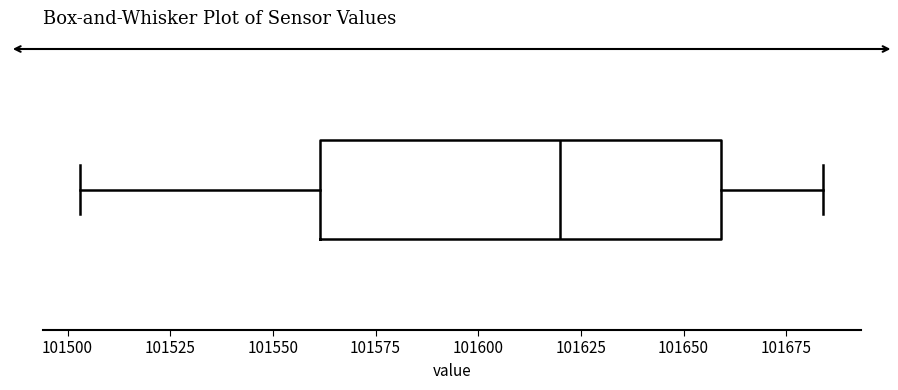

Transcribe this box plot: give where the median line is, the range the box spans, and where the two whiskers end, as read against the x-axis. The values are not printed on the chart, so give them approximately, as read against the axis.

median 101620, box 101560 to 101660, whiskers 101505 to 101685